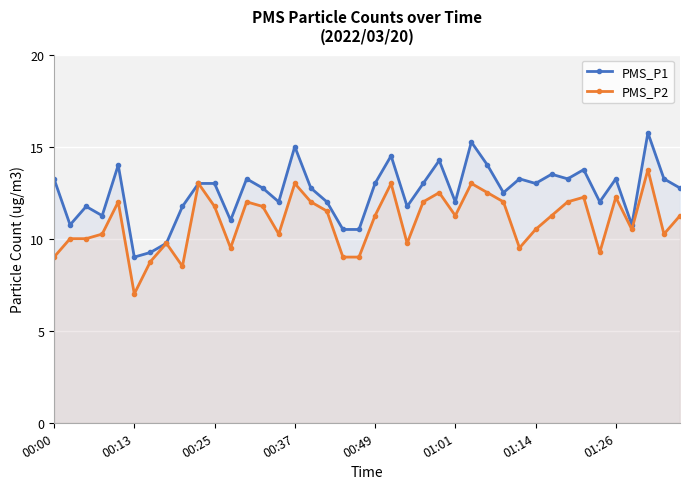

List the series in order of their overall mean, highest first.

PMS_P1, PMS_P2